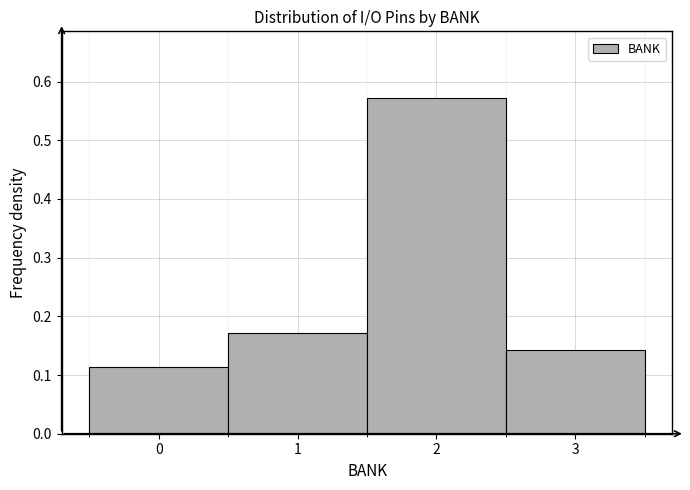

Reading left to right, transcribe this chart: for each bar, give the range it covers on the x-axis and its height. The values are not printed on the chart, so give them approximately, as read against the axis.

-0.5 to 0.5: 0.11
0.5 to 1.5: 0.17
1.5 to 2.5: 0.57
2.5 to 3.5: 0.14